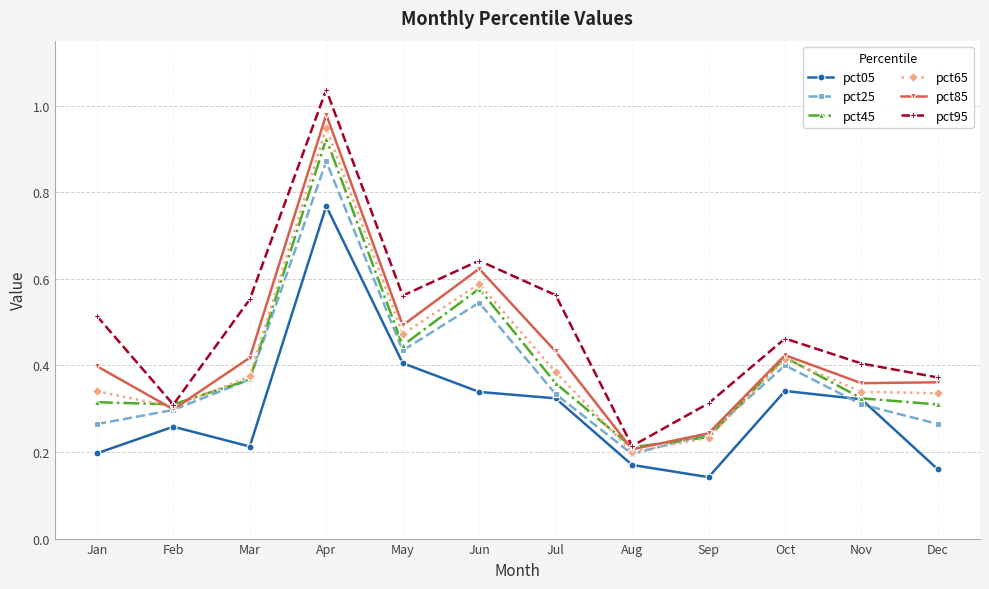

Which category has the lowest value in the pct85 series?

Aug